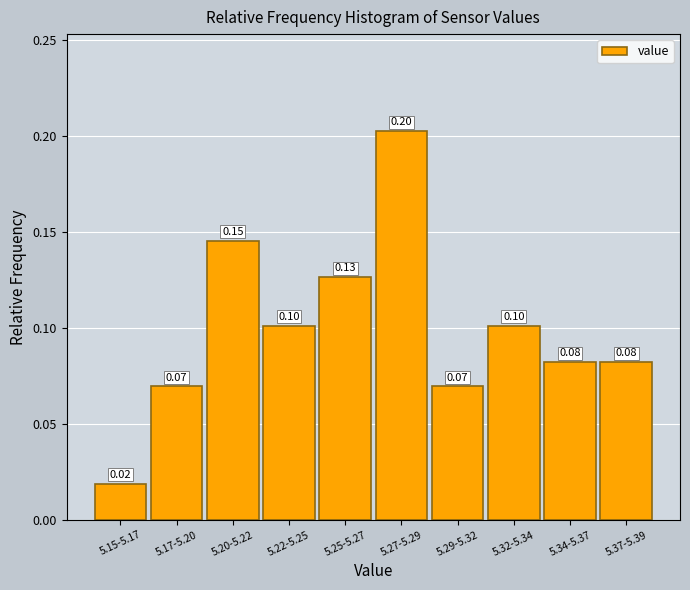

What is the change in value from 5.15-5.17 to 5.34-5.37?

+0.1